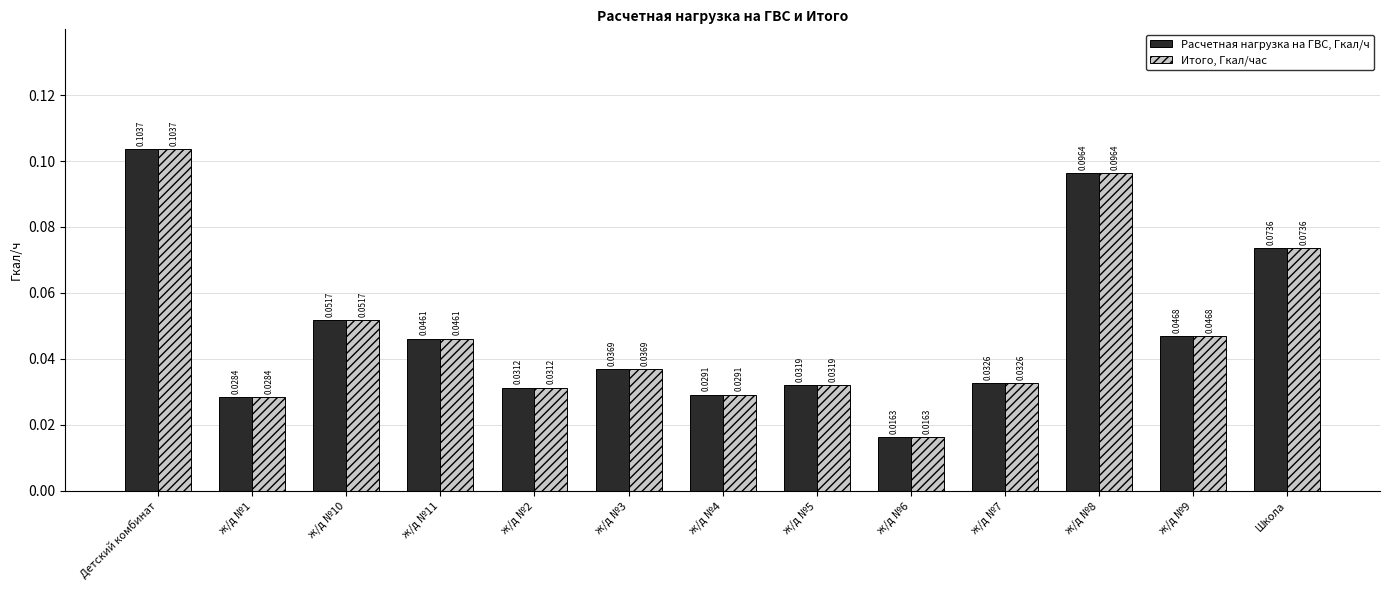

At which category is the sum across all series the highest?

Детский комбинат